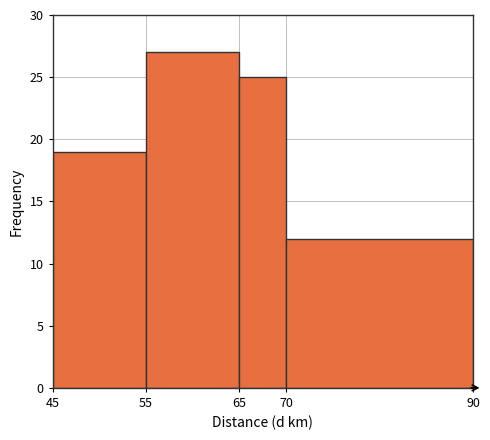

Over which range of the x-axis is the bar tallest?

55 to 65